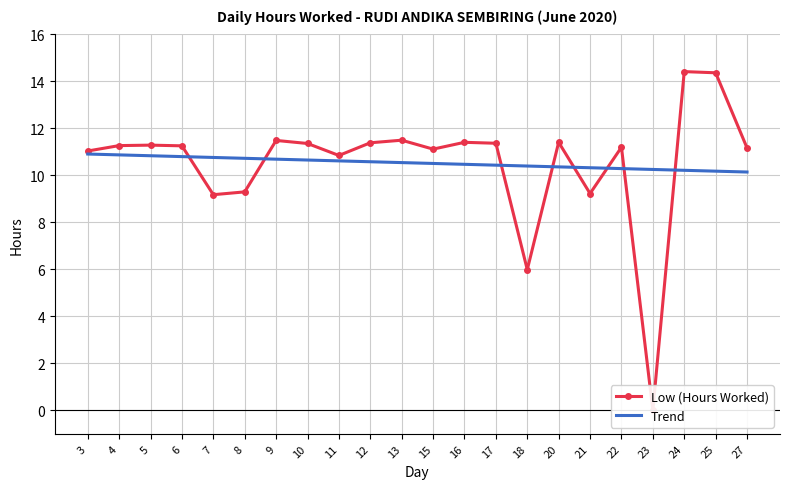

True or false: Low (Hours Worked) and Trend intersect in this chart.

True